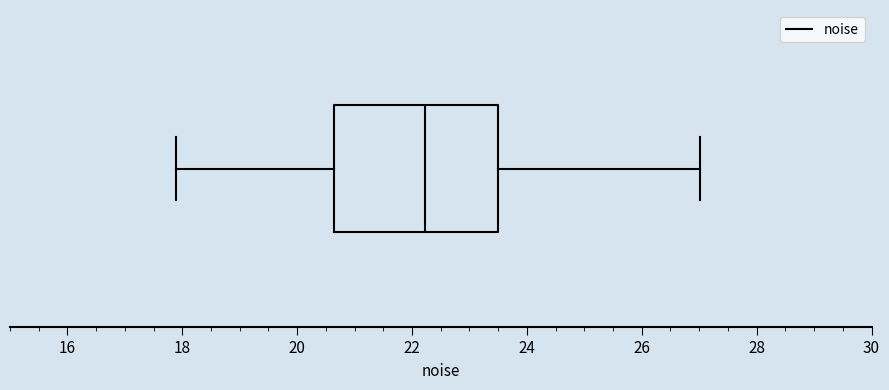

Read this box plot against the x-axis: the position of the median line, the range covered by the box, and the ends of both whiskers. The values are not printed on the chart, so give them approximately, as read against the axis.

median 22.2, box 20.6 to 23.6, whiskers 17.8 to 27.0